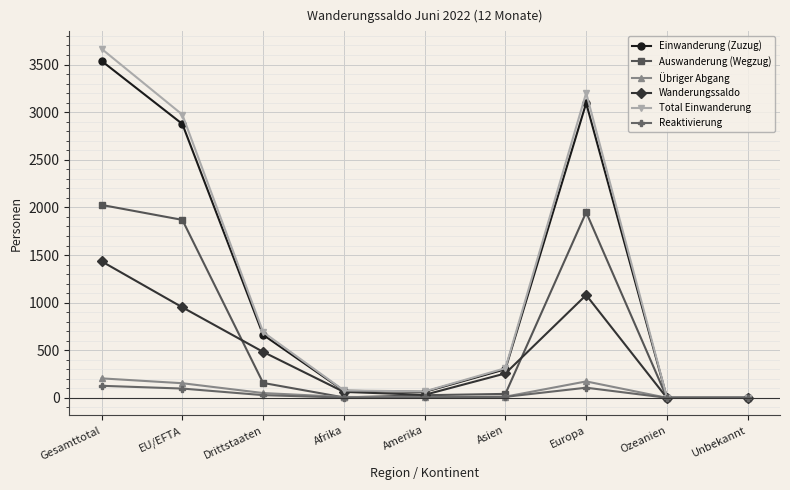

Which category has the highest value across all series?

Gesamttotal